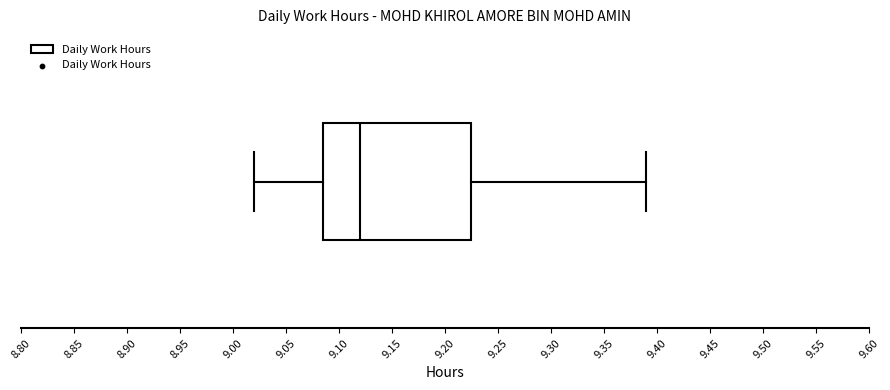

Transcribe this box plot: give where the median line is, the range the box spans, and where the two whiskers end, as read against the x-axis. The values are not printed on the chart, so give them approximately, as read against the axis.

median 9.120, box 9.085 to 9.225, whiskers 9.020 to 9.390